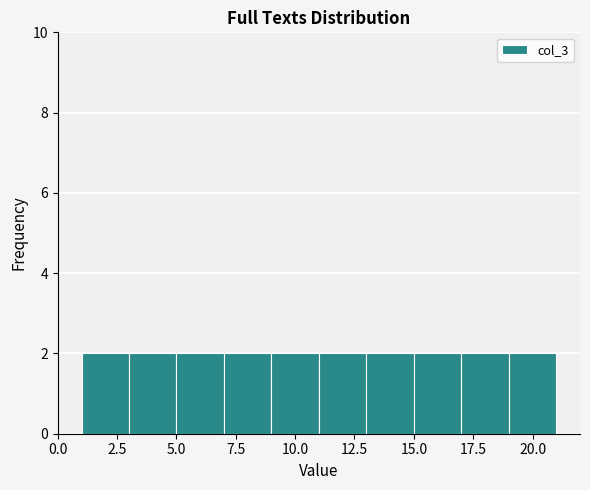

Reading left to right, transcribe this chart: for each bar, give the range it covers on the x-axis and its height. The values are not printed on the chart, so give them approximately, as read against the axis.

1 to 3: 2
3 to 5: 2
5 to 7: 2
7 to 9: 2
9 to 11: 2
11 to 13: 2
13 to 15: 2
15 to 17: 2
17 to 19: 2
19 to 21: 2